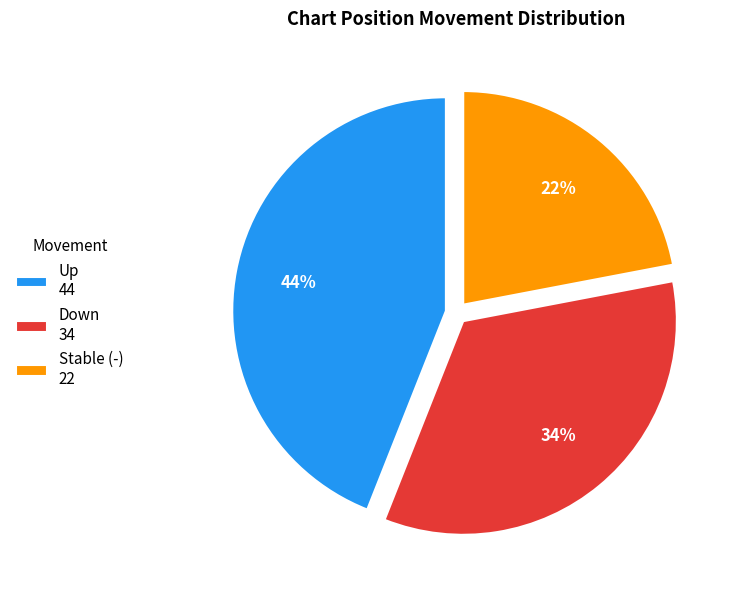

How many slices are in this pie chart?

3